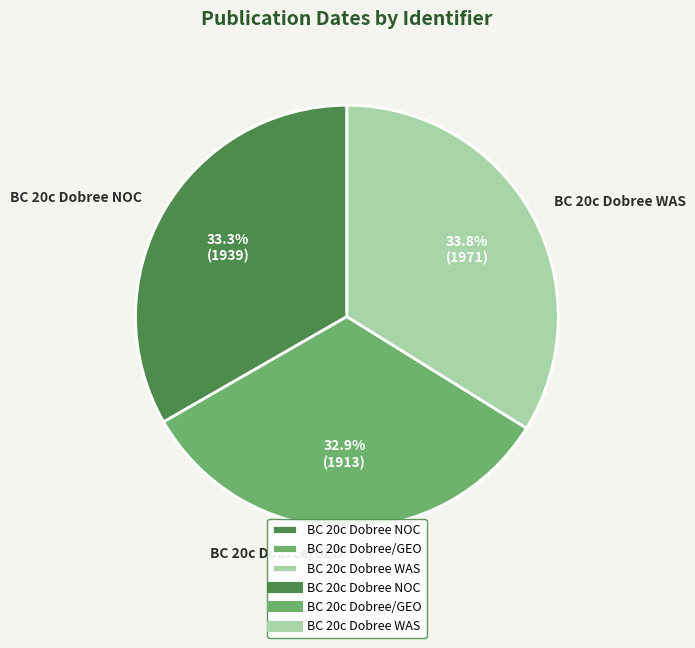

Is it true that BC 20c Dobree WAS is 34% of the pie?

True